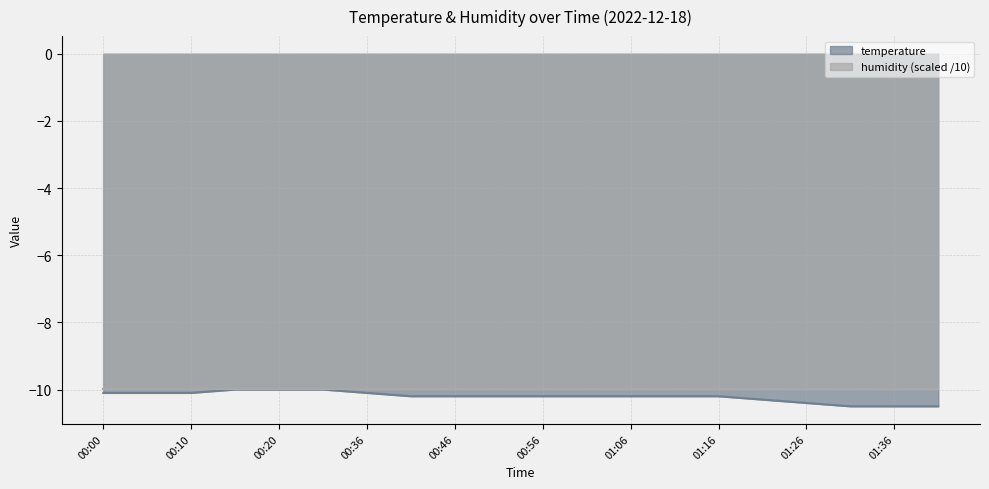

Does the chart have visible grid lines?

Yes